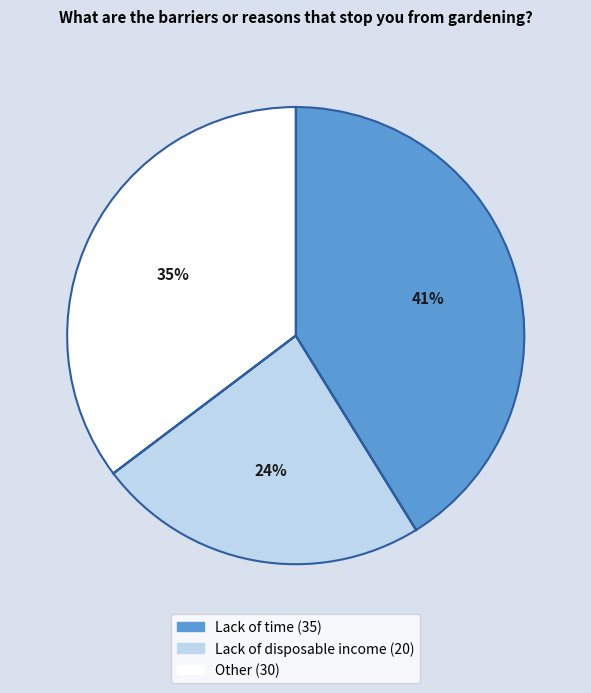

Which category has the biggest portion of the pie?

Lack of time